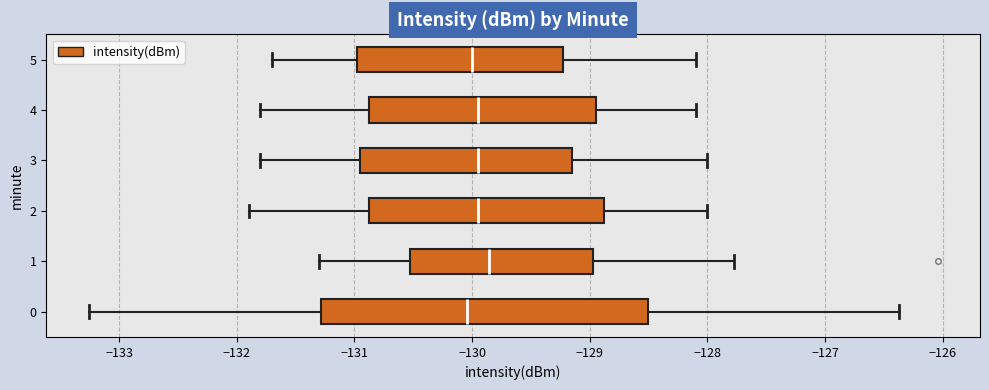

Where does the left whisker of the box at y = 0 end on the x-axis? The values are not printed on the chart, so give them approximately, as read against the axis.

-133.3